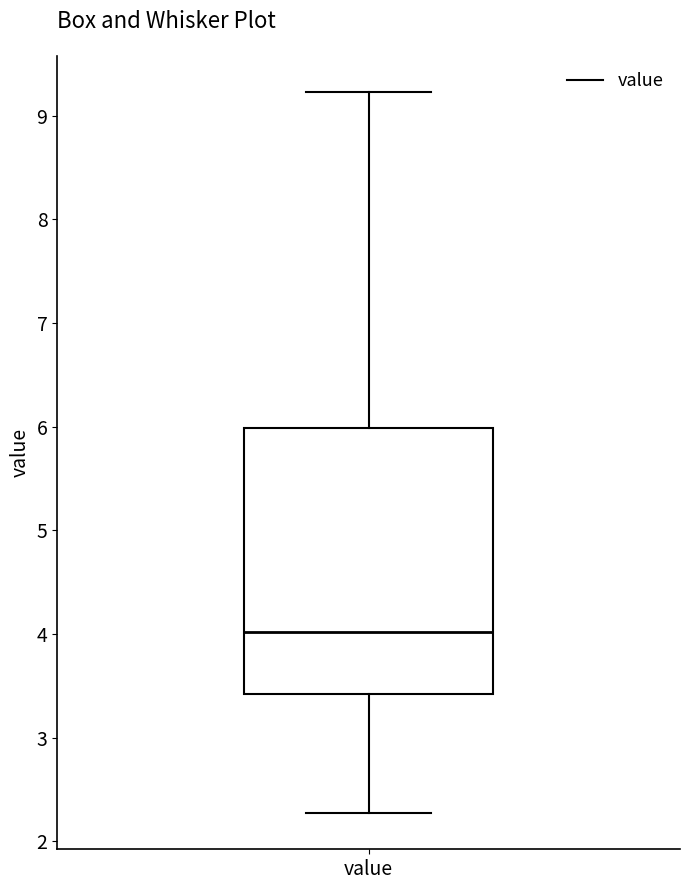

Where is the lower edge of the box for value on the y-axis? The values are not printed on the chart, so give them approximately, as read against the axis.

3.4